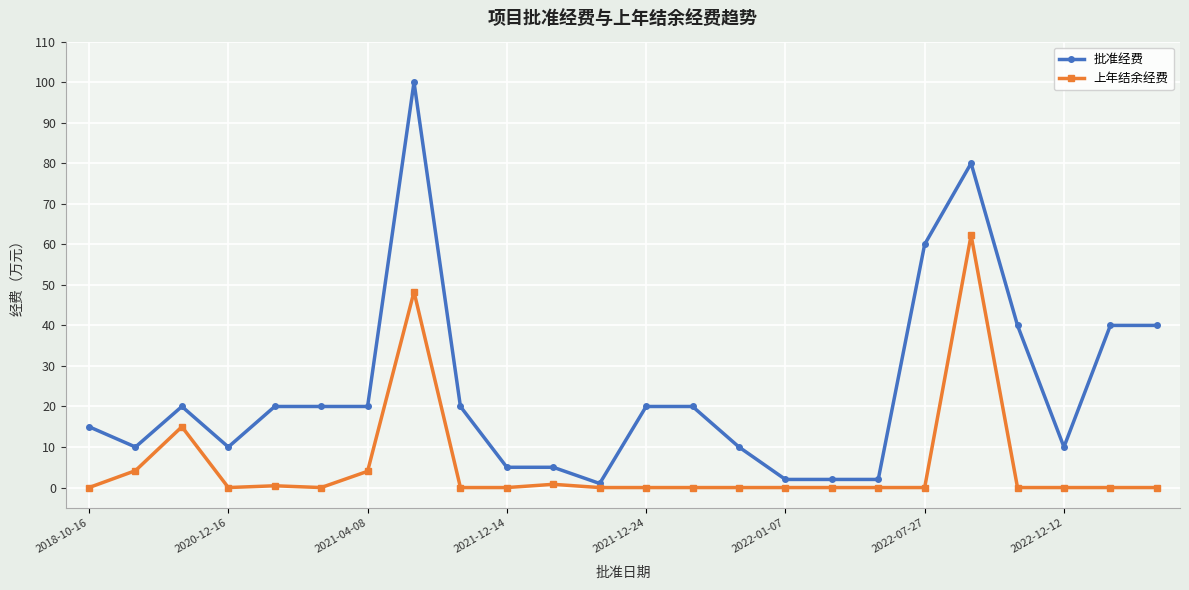

Which series has the widest spread of values?

批准经费